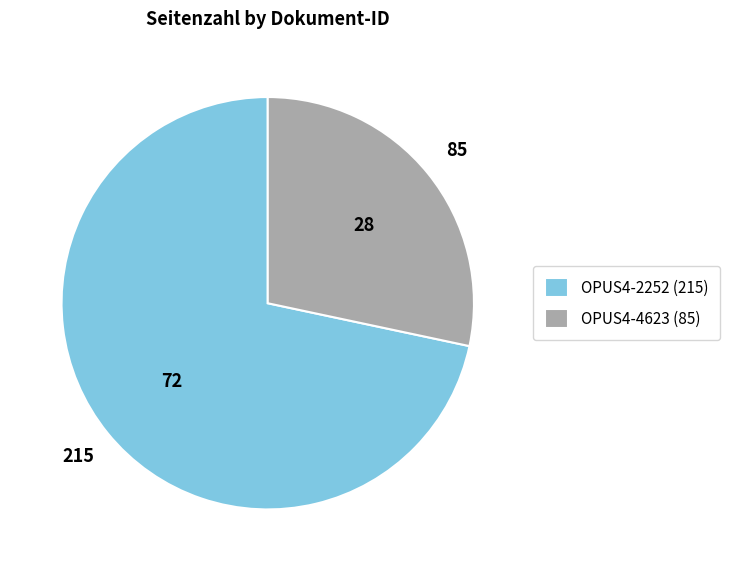

Between OPUS4-4623 (85) and OPUS4-2252 (215), which is larger?

OPUS4-2252 (215)